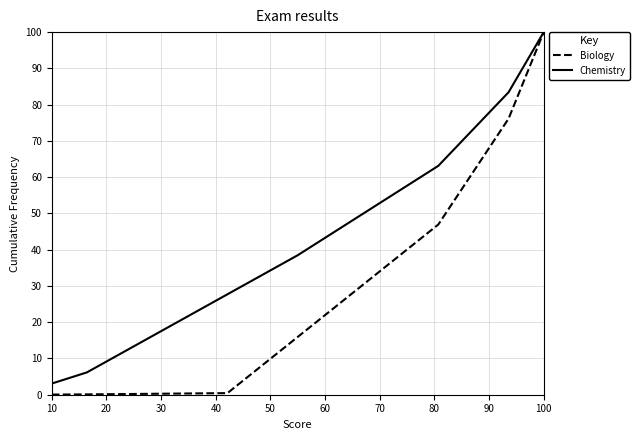

What is the minimum value for Chemistry?

3.1